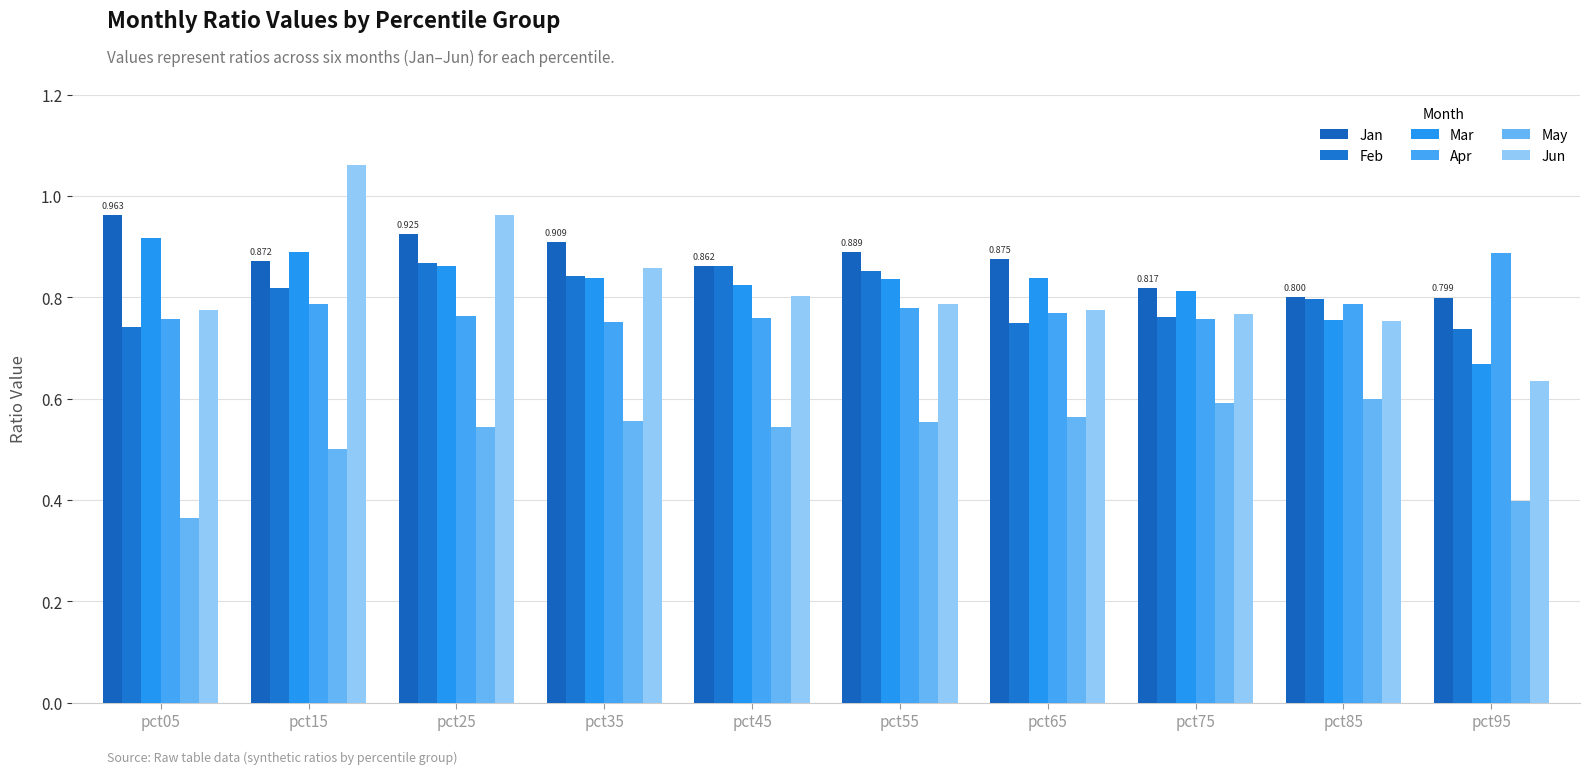

How many bars are there in each group?

6